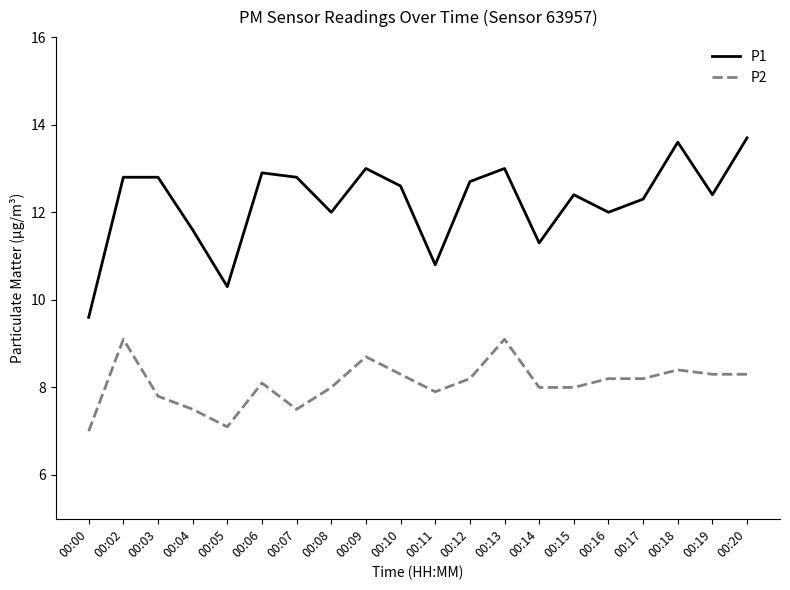

Is it true that P2 equals 1.8 at 00:02?

False